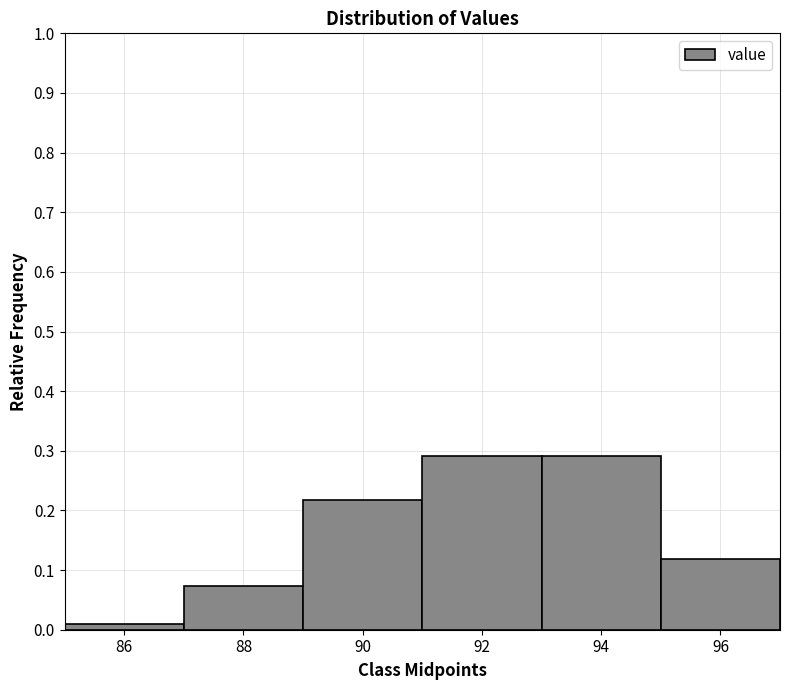

Reading left to right, list every bar in this chart as the range it spans on the x-axis followed by its height. The values are not printed on the chart, so give them approximately, as read against the axis.

85 to 87: under 0.01
87 to 89: 0.07
89 to 91: 0.22
91 to 93: 0.29
93 to 95: 0.29
95 to 97: 0.12